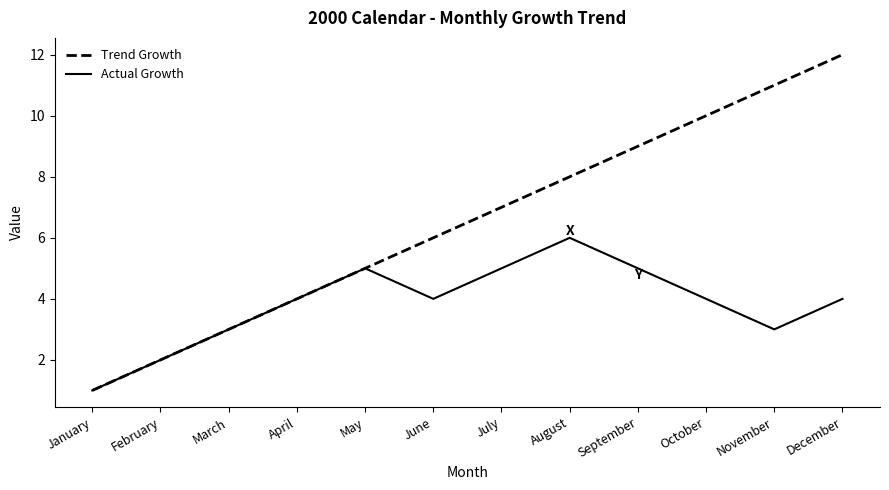

What is the difference between the Actual Growth values at December and March?

1